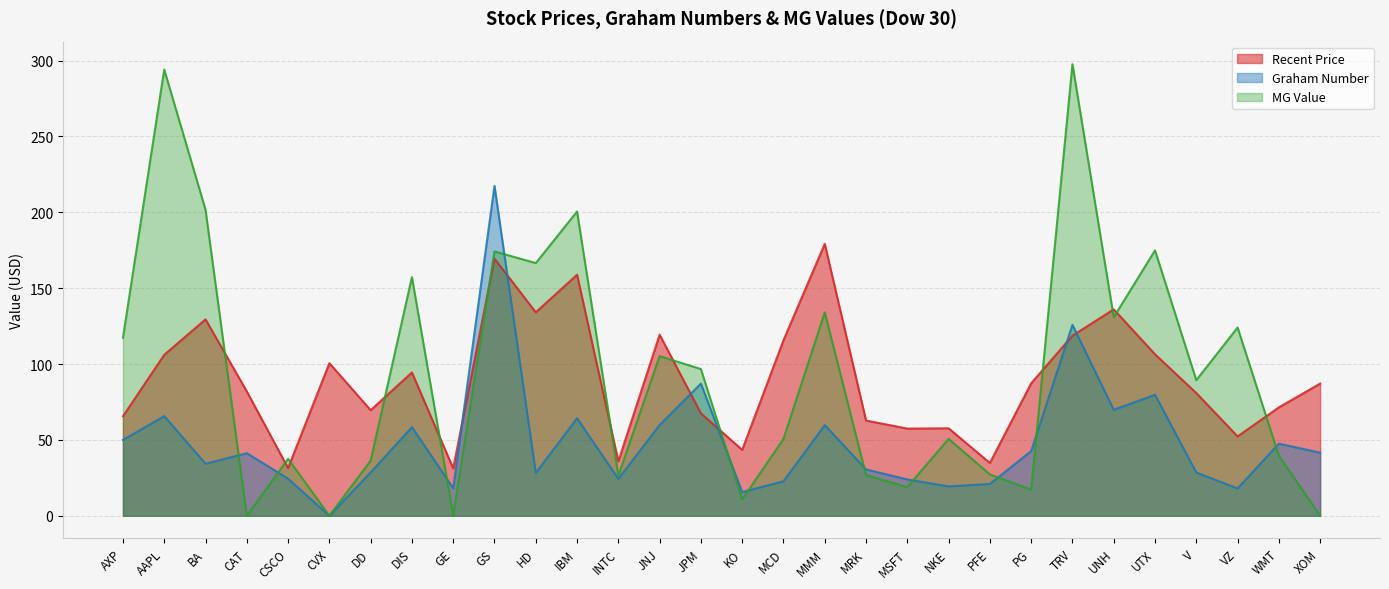

How many data points in Recent Price are less than 87?

15